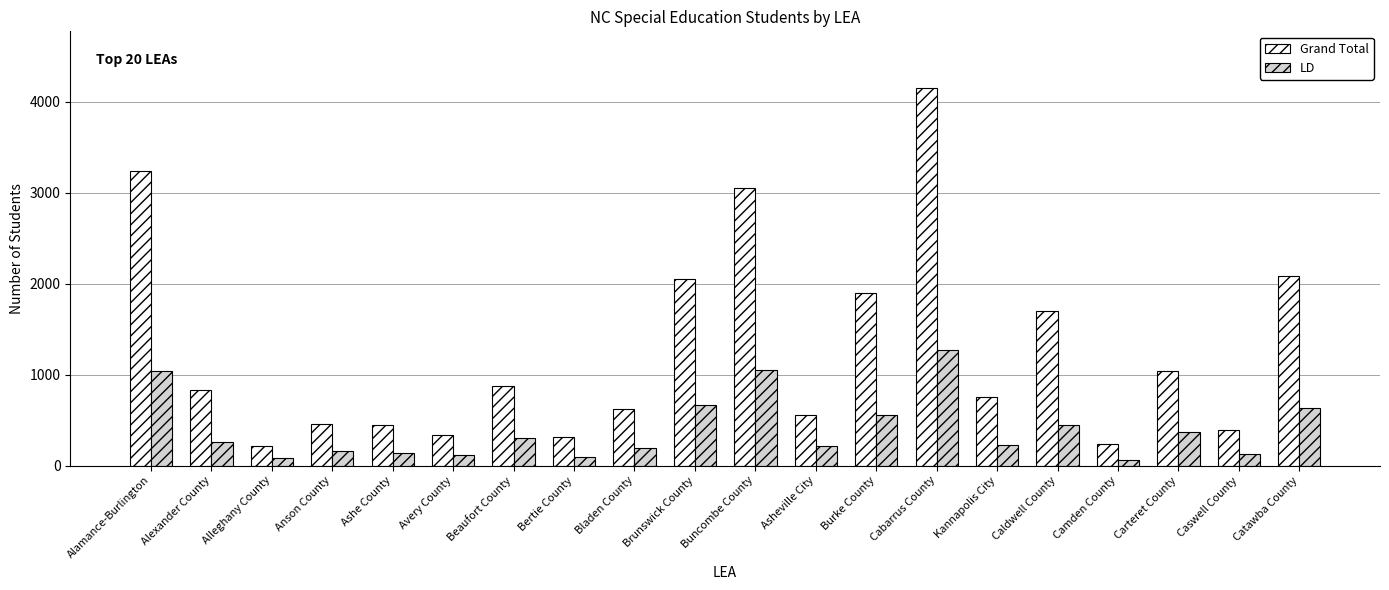

Is it true that LD equals 193 at Bladen County?

True